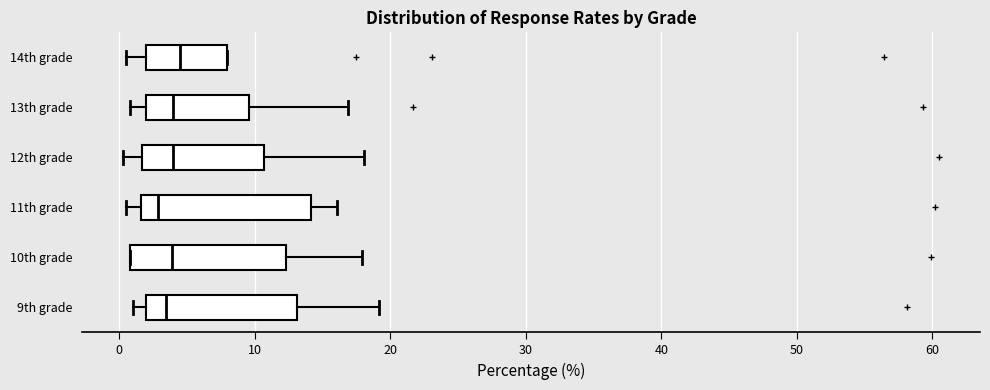

Reading bottom to top, transcribe this box plot: for each box, give where its median line is, the range the box spans, and where its two whiskers end, as read against the x-axis. The values are not printed on the chart, so give them approximately, as read against the axis.

9th grade: median 4, box 2 to 13, whiskers 1 to 19
10th grade: median 4, box 1 to 12, whiskers 1 to 18
11th grade: median 3, box 2 to 14, whiskers 1 to 16
12th grade: median 4, box 2 to 11, whiskers 0 to 18
13th grade: median 4, box 2 to 10, whiskers 1 to 17
14th grade: median 5, box 2 to 8, whiskers 1 to 8